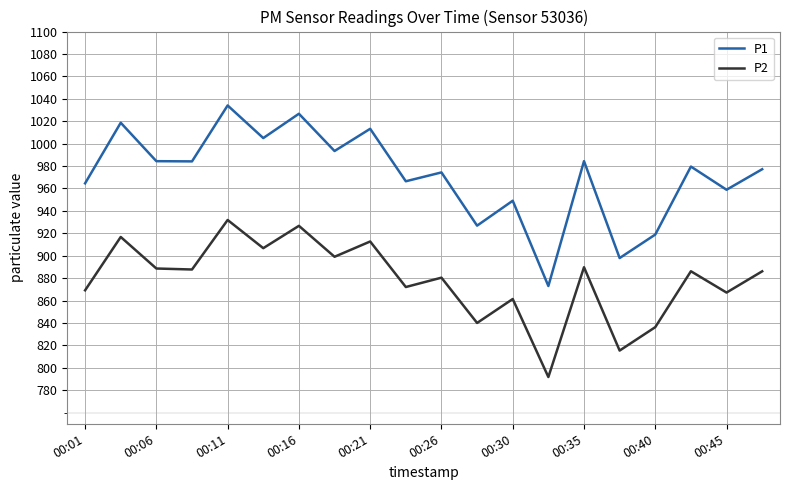

At how many categories does at least one series exceed 816?

20